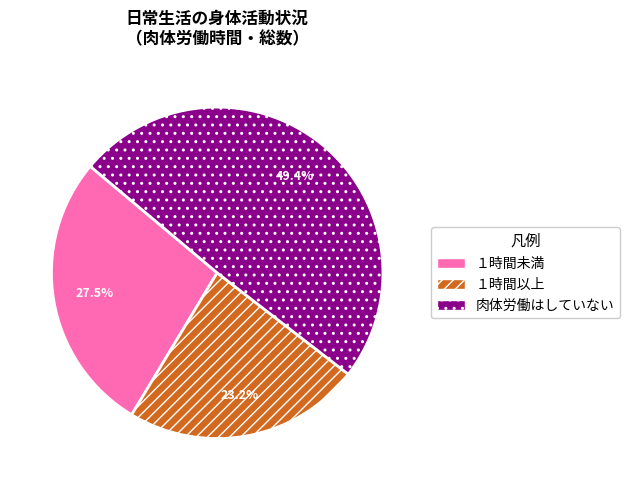

What is the total percentage of １時間以上 and １時間未満?

50.6%